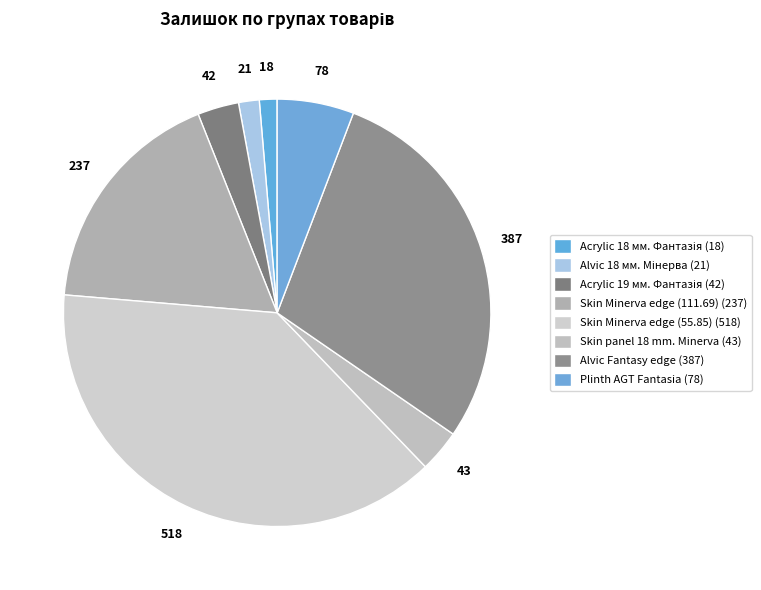

How many slices are in this pie chart?

8